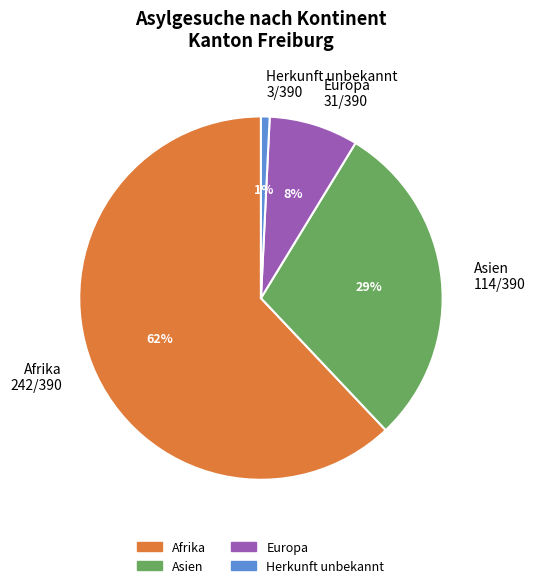

Do Europa 31/390 and Herkunft unbekannt 3/390 together represent more than half of the pie?

No